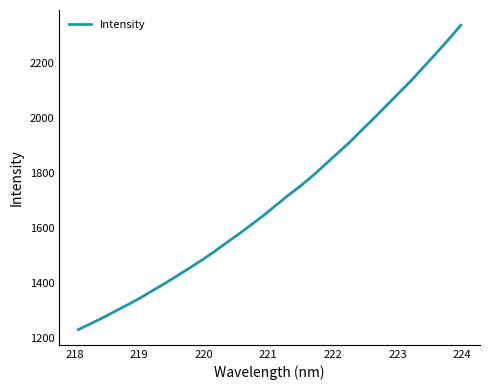

What is the smallest value displayed?

1229.2